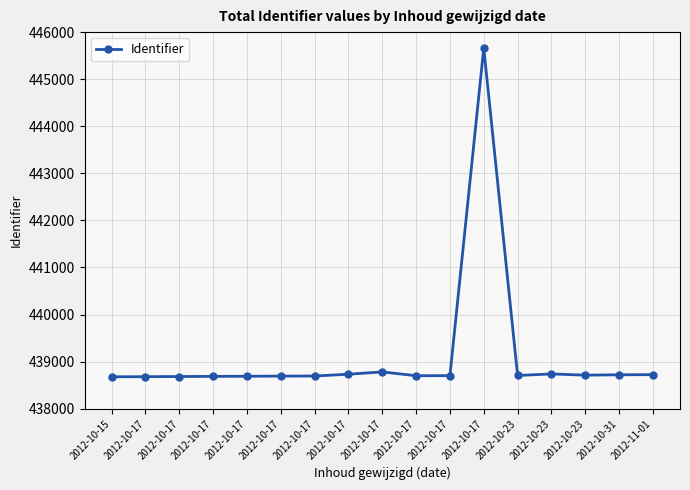

Rank the categories by value from lowest to highest.

2012-10-15, 2012-10-17, 2012-10-17, 2012-10-17, 2012-10-17, 2012-10-17, 2012-10-17, 2012-10-17, 2012-10-17, 2012-10-23, 2012-10-23, 2012-10-31, 2012-11-01, 2012-10-17, 2012-10-23, 2012-10-17, 2012-10-17